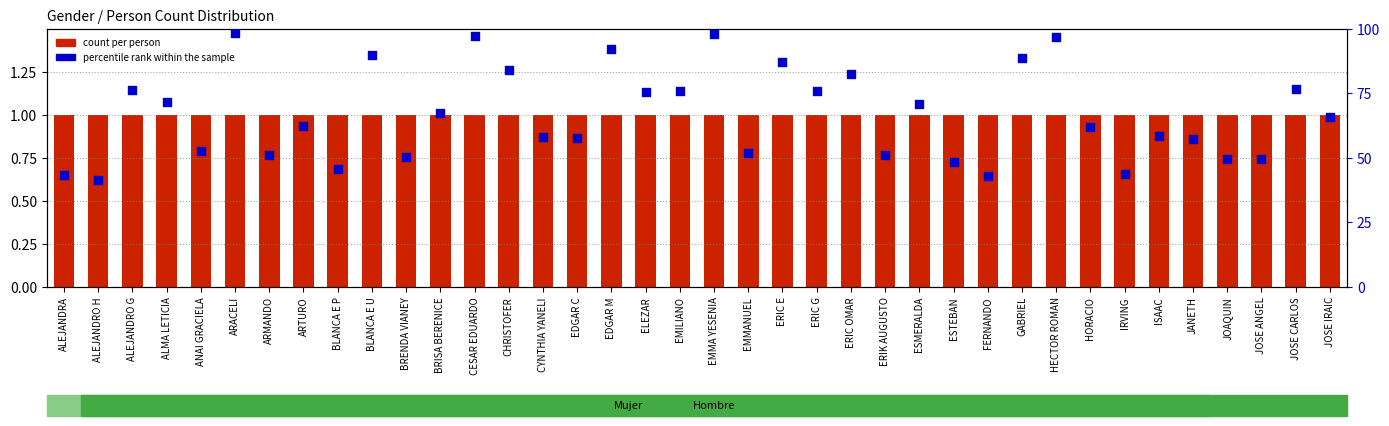

At which category is the sum across all series the highest?

ARACELI